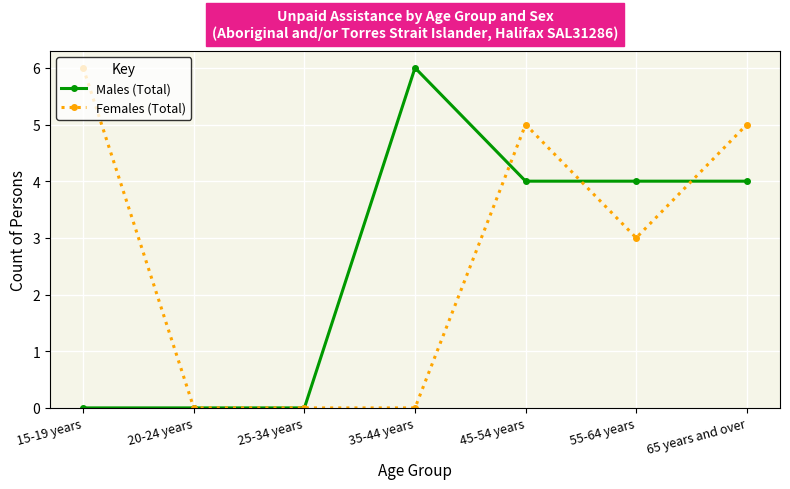

True or false: Males (Total) has more than 0 points higher than both neighbors.

True